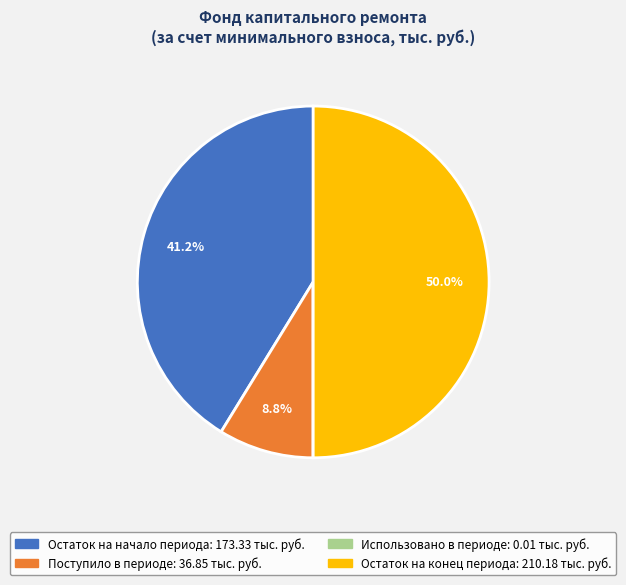

Combined, what portion of the pie is Остаток на конец and Остаток на начало?

91.2%